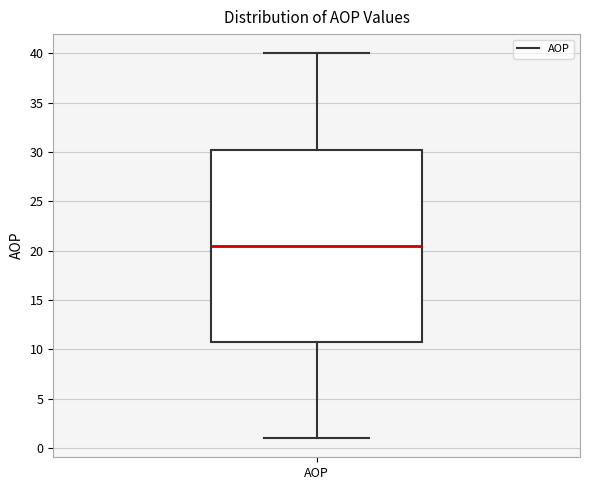

Read this box plot against the y-axis: the position of the median line, the range covered by the box, and the ends of both whiskers. The values are not printed on the chart, so give them approximately, as read against the axis.

median 20.5, box 11.0 to 30.5, whiskers 1.0 to 40.0